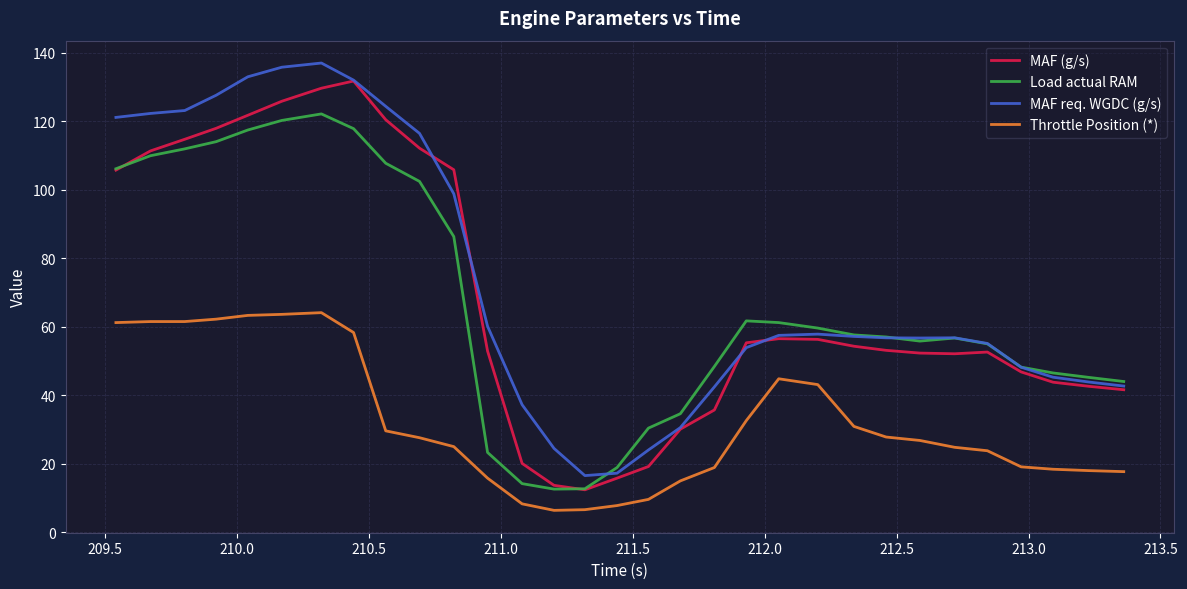

True or false: Throttle Position (*) and MAF req. WGDC (g/s) cross at least once.

False